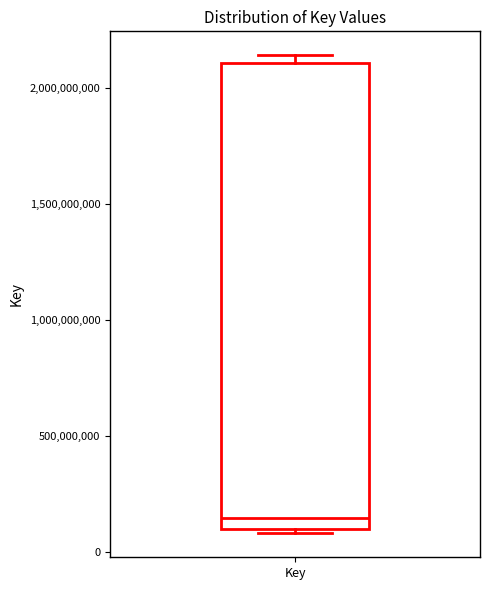

Where is the lower edge of the box for Key on the y-axis? The values are not printed on the chart, so give them approximately, as read against the axis.

100000000